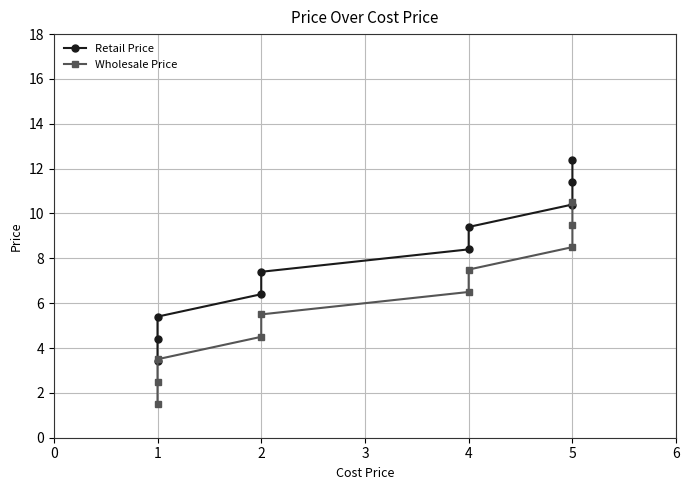

Which series has the largest total across all categories?

Retail Price